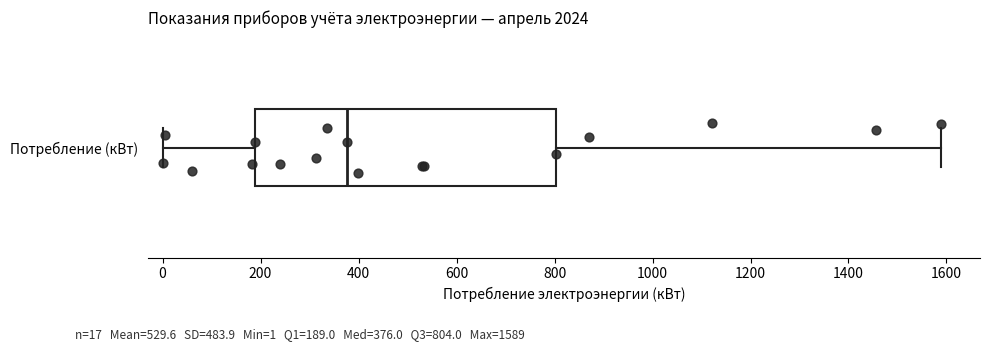

Read this box plot against the x-axis: the position of the median line, the range covered by the box, and the ends of both whiskers. The values are not printed on the chart, so give them approximately, as read against the axis.

median 380, box 180 to 800, whiskers 0 to 1580